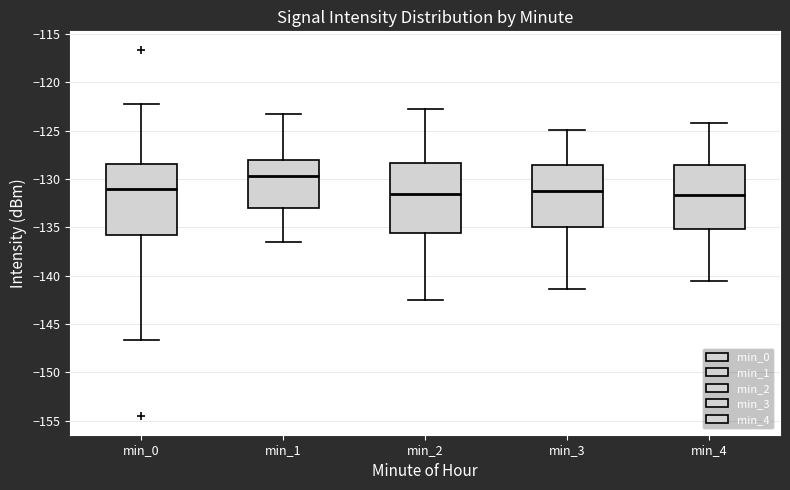

Reading left to right, read every box against the y-axis: the position of its median line, the range the box covers, and the ends of its whiskers. The values are not printed on the chart, so give them approximately, as read against the axis.

min_0: median -131.0, box -136.0 to -128.5, whiskers -146.5 to -122.0
min_1: median -129.5, box -133.0 to -128.0, whiskers -136.5 to -123.5
min_2: median -131.5, box -135.5 to -128.5, whiskers -142.5 to -123.0
min_3: median -131.0, box -135.0 to -128.5, whiskers -141.5 to -125.0
min_4: median -131.5, box -135.0 to -128.5, whiskers -140.5 to -124.0